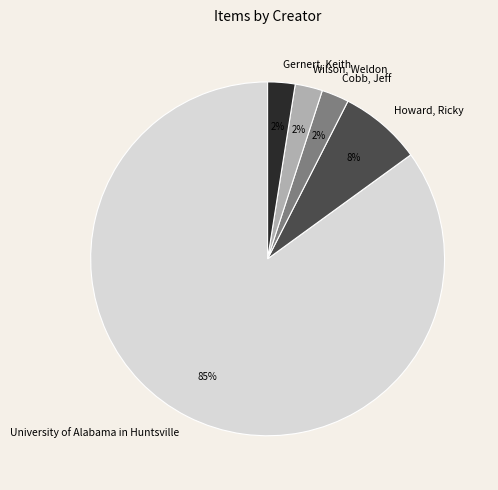

Is the sum of Wilson, Weldon and Gernert, Keith greater than half?

No